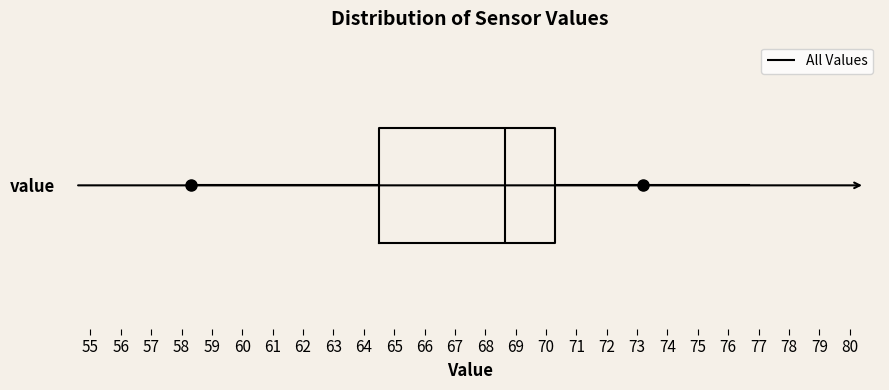

Where is the left edge of the box for value on the x-axis? The values are not printed on the chart, so give them approximately, as read against the axis.

64.5